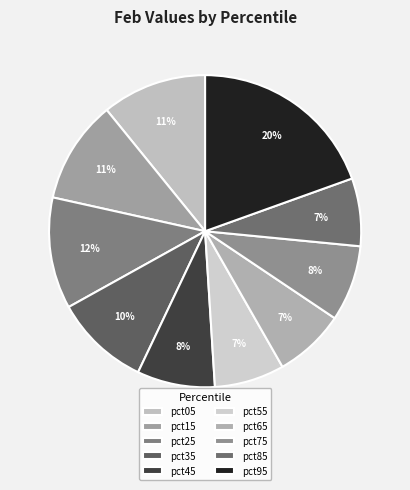

To the nearest percent, what portion does pct75 represent?

8%